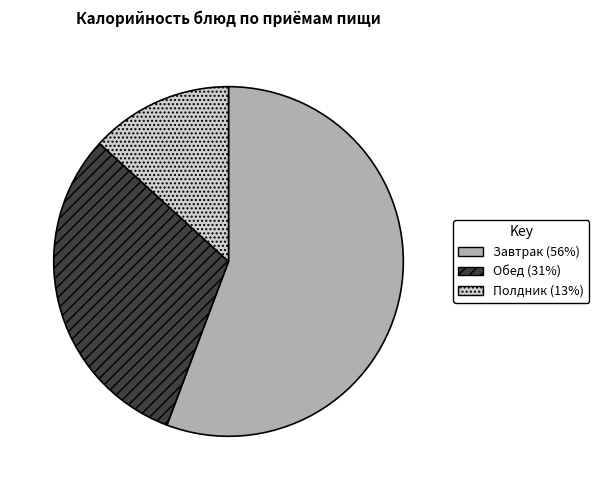

Is there a majority slice in this chart?

Yes